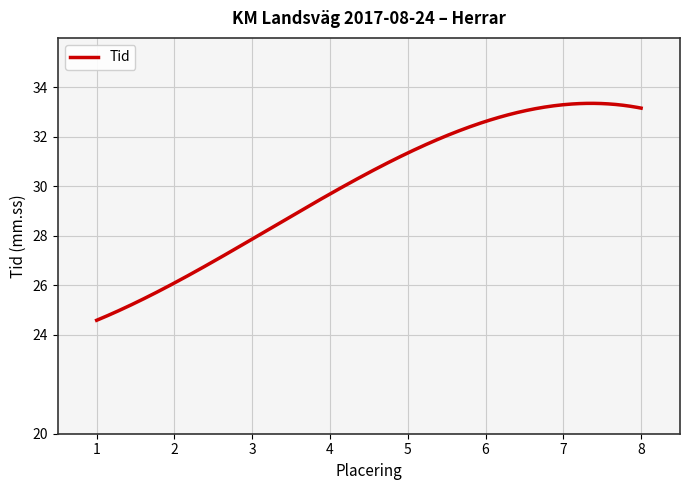

True or false: the data has more than 0 interior local peaks.

True